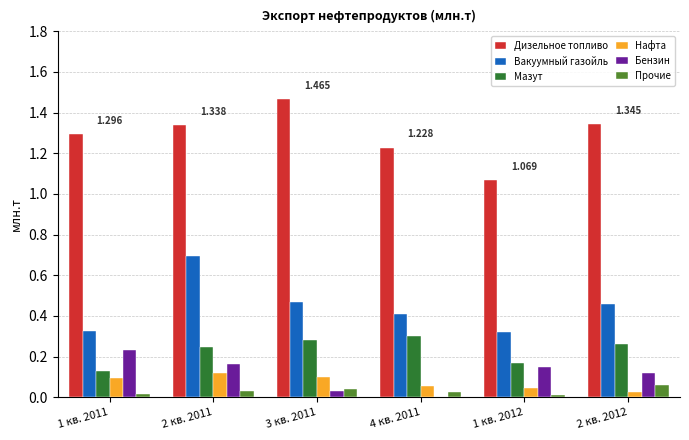

Between 1 кв. 2011 and 1 кв. 2012, which series saw the biggest shift?

Дизельное топливо